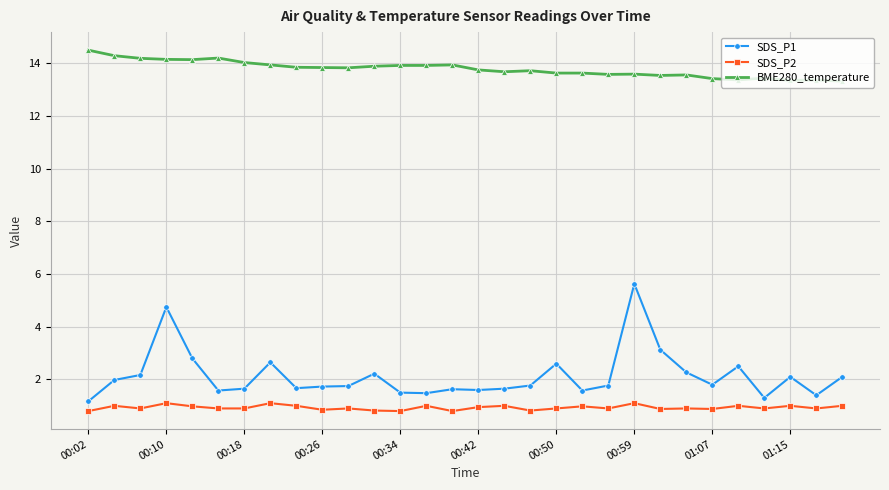

Which series has the widest spread of values?

SDS_P1